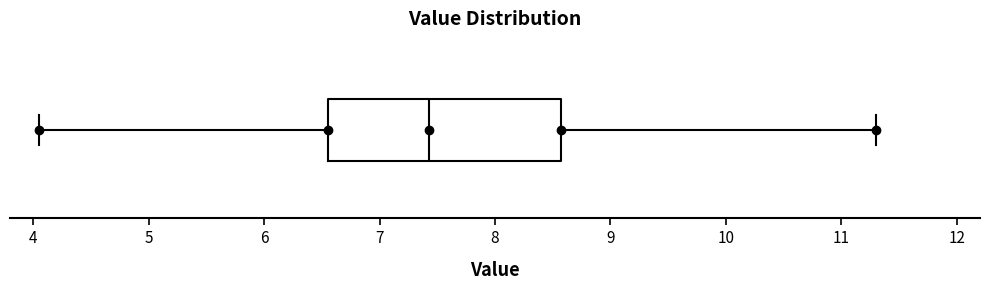

Transcribe this box plot: give where the median line is, the range the box spans, and where the two whiskers end, as read against the x-axis. The values are not printed on the chart, so give them approximately, as read against the axis.

median 7.4, box 6.6 to 8.6, whiskers 4.1 to 11.3